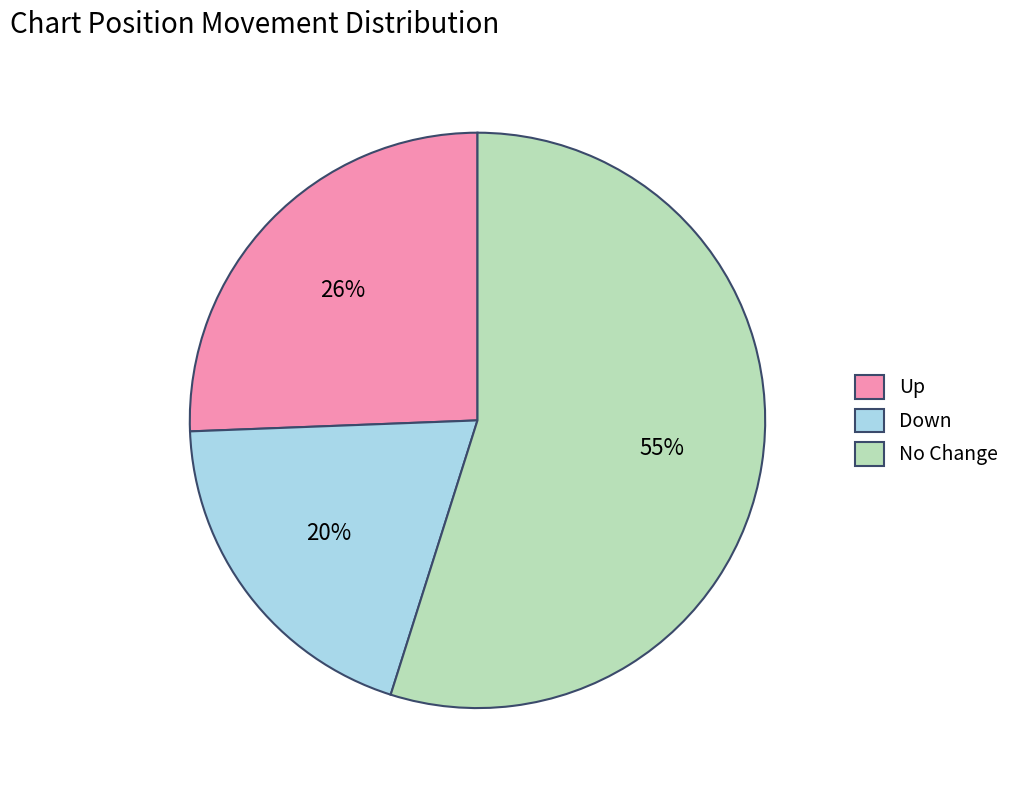

To the nearest percent, what percentage of the pie is Up?

26%